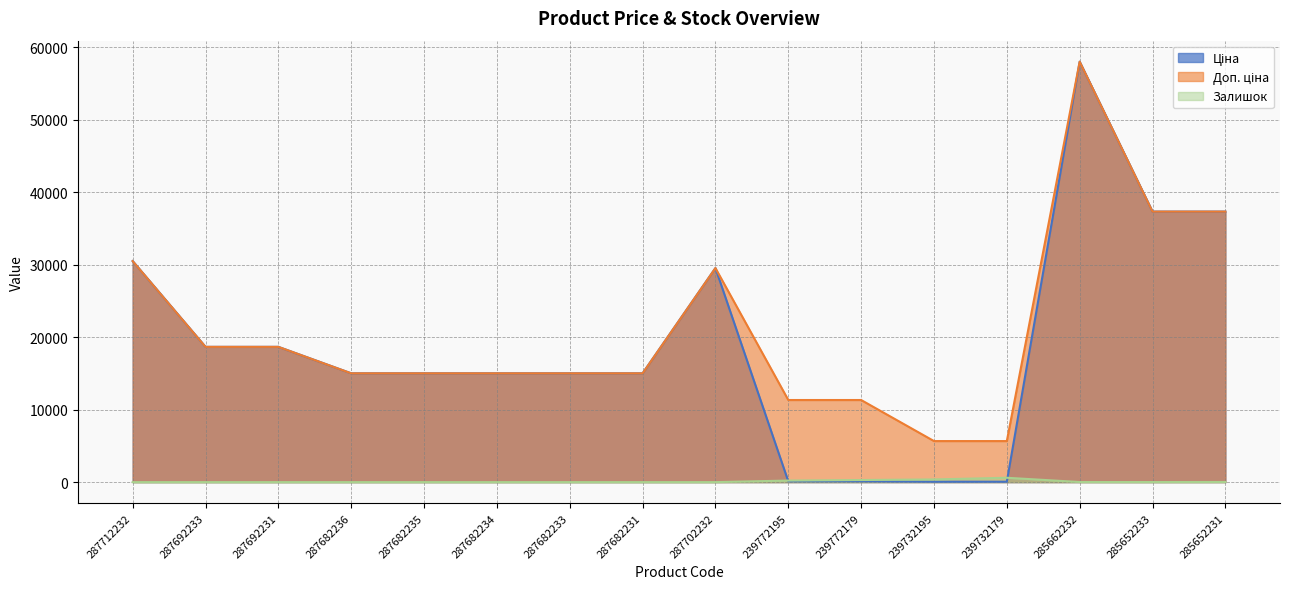

Reading left to right, transcribe all the data shown in this chart.

Ціна: 287712232=30512.3	287692233=18671.5	287692231=18671.5	287682236=15019.2	287682235=15019.2	287682234=15019.2	287682233=15019.2	287682231=15019.2	287702232=29548.9	239772195=113.3	239772179=113.3	239732195=56.7	239732179=56.7	285662232=58037.0	285652233=37343.0	285652231=37343.0
Доп. ціна: 287712232=30512.3	287692233=18671.5	287692231=18671.5	287682236=15019.2	287682235=15019.2	287682234=15019.2	287682233=15019.2	287682231=15019.2	287702232=29548.9	239772195=11334.0	239772179=11334.0	239732195=5667.0	239732179=5667.0	285662232=58037.0	285652233=37343.0	285652231=37343.0
Залишок: 287712232=0.0	287692233=0.0	287692231=0.0	287682236=0.0	287682235=0.0	287682234=0.0	287682233=0.0	287682231=0.0	287702232=0.0	239772195=215.0	239772179=290.0	239732195=370.0	239732179=601.0	285662232=13.0	285652233=11.0	285652231=21.0